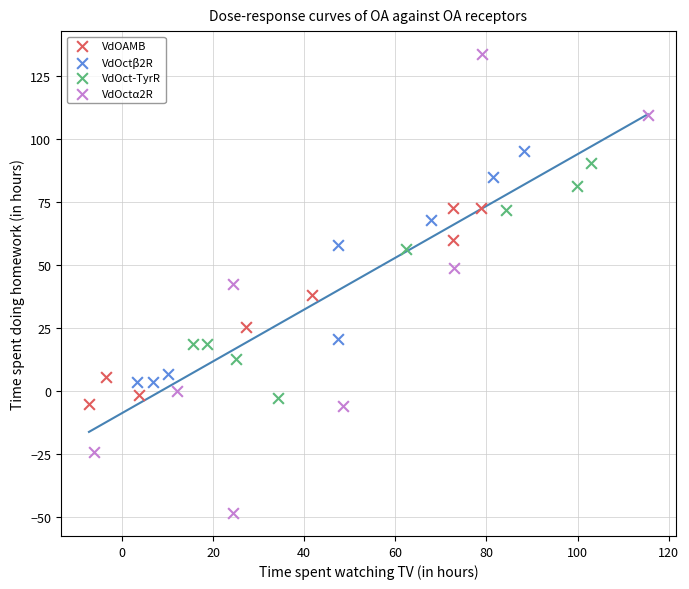

Which series contains the lowest Y value?

VdOctα2R